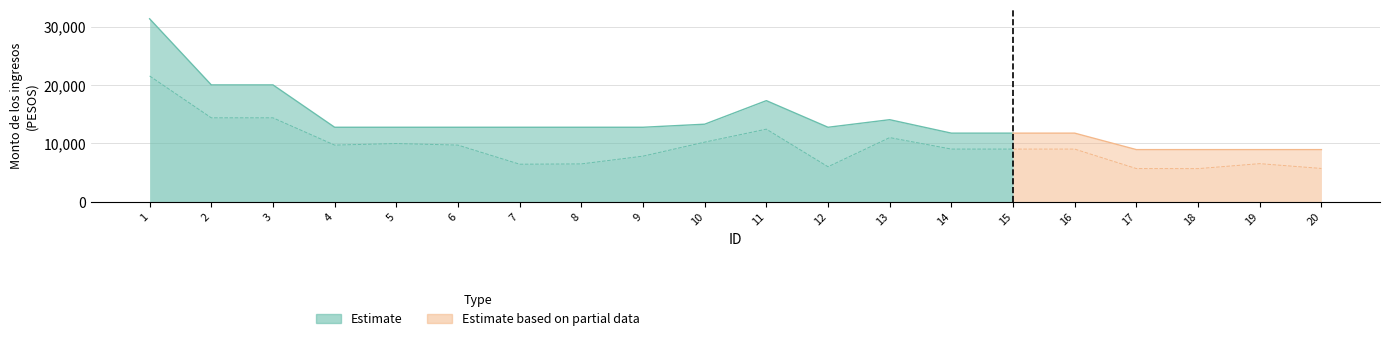

What is the average value of the Monto bruto de los ingresos series?

13818.1